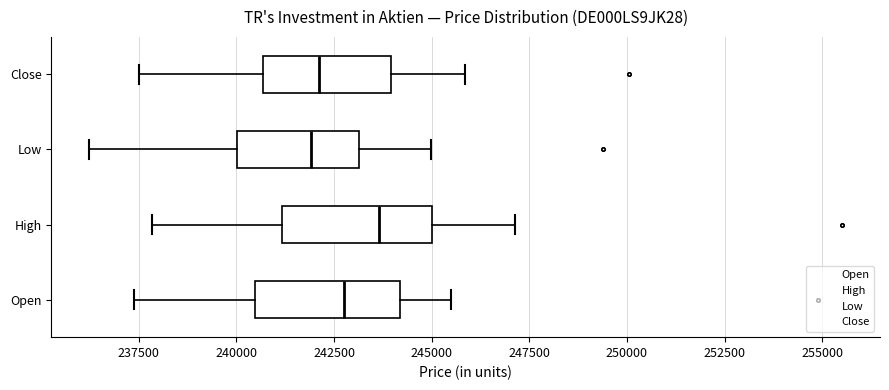

Which box has the furthest to the right median line?

High